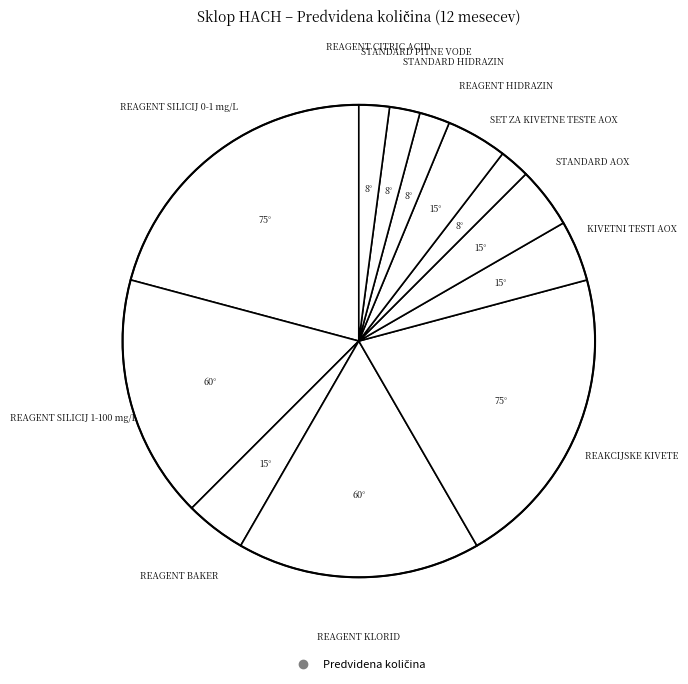

How many slices are in this pie chart?

12